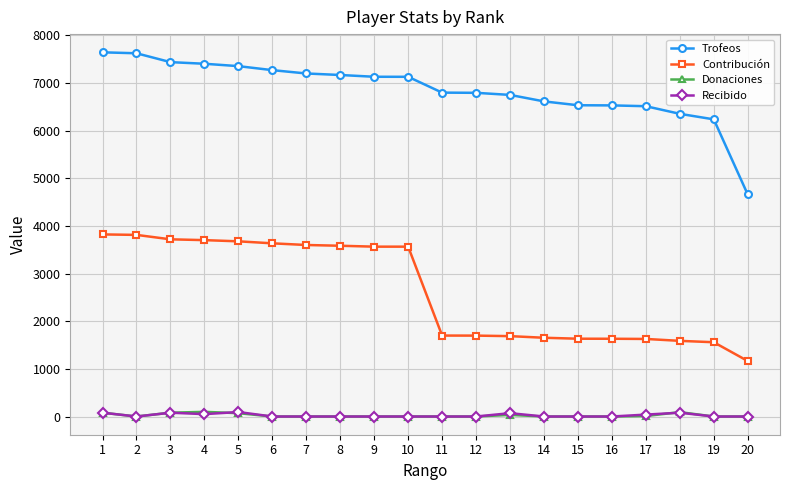

How many data points does each series have?

20